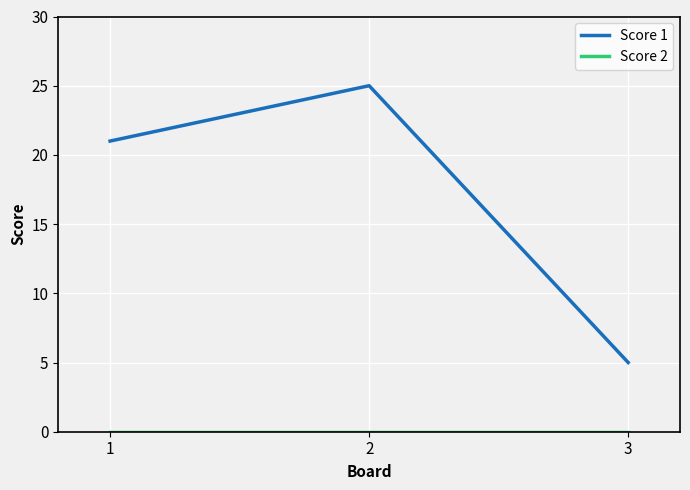

Rank the categories by Score 1 value from highest to lowest.

2, 1, 3